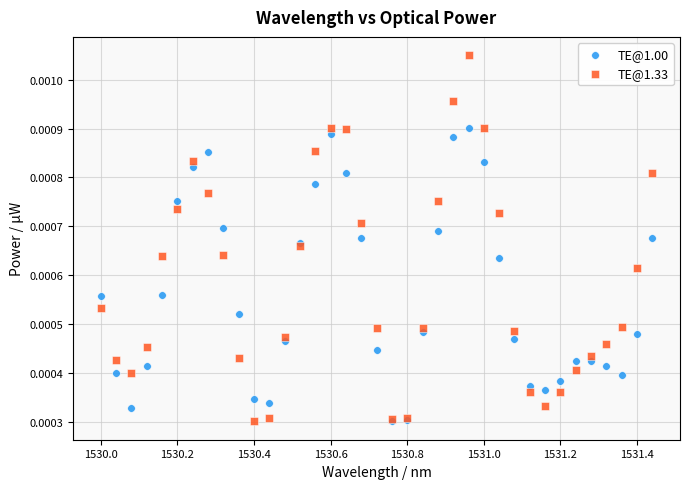

What are all the series names shown in the legend?

TE@1.00, TE@1.33